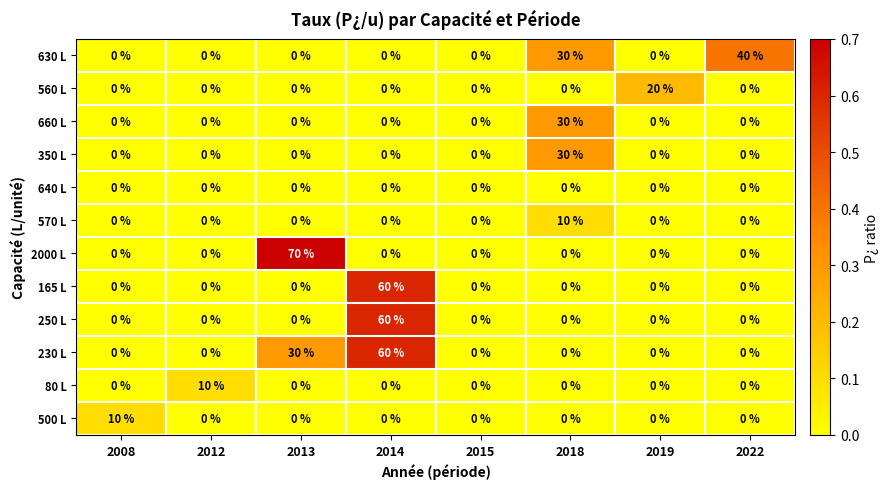

Which series has the largest range (max minus min)?

2000 L